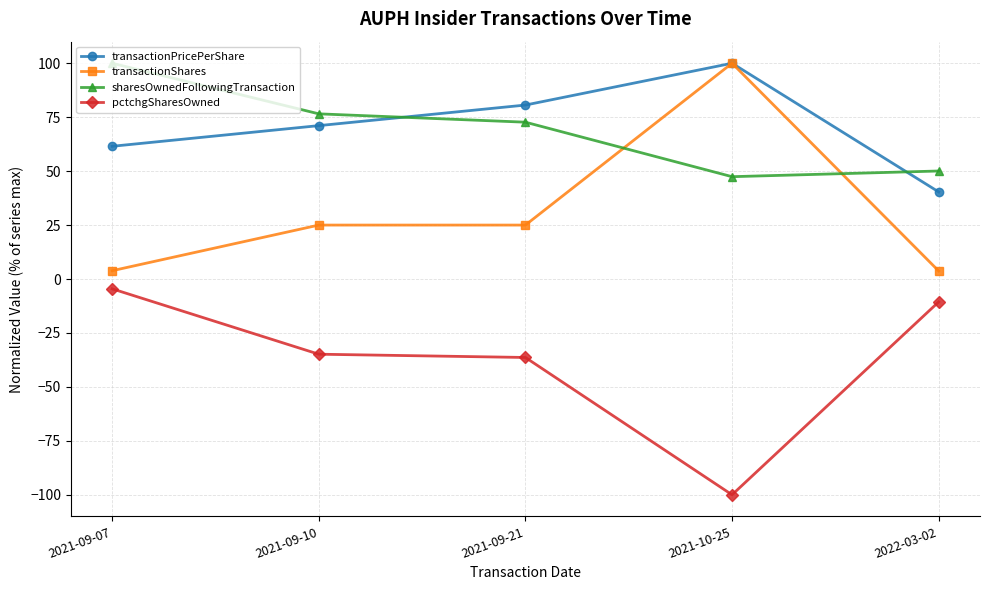

What is the lowest value of the sharesOwnedFollowingTransaction series?

47.4